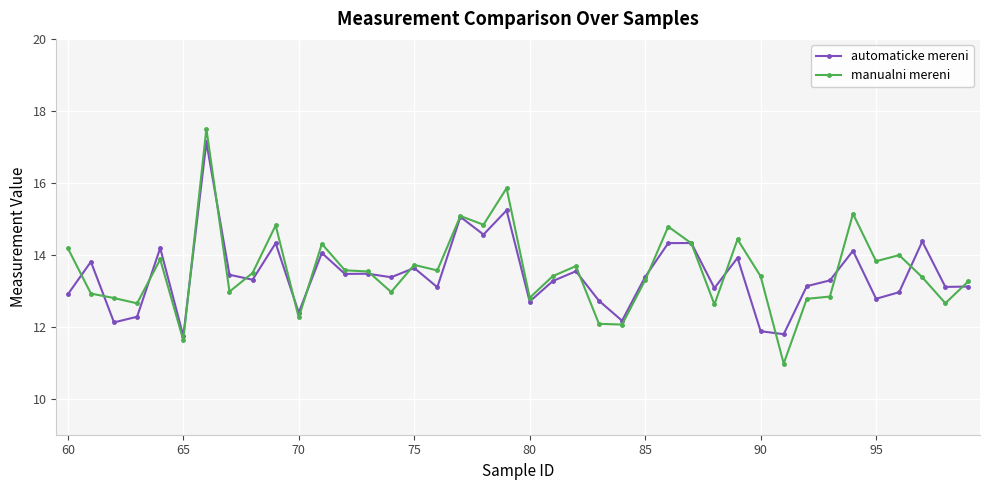

What is the maximum value for manualni mereni?

17.5